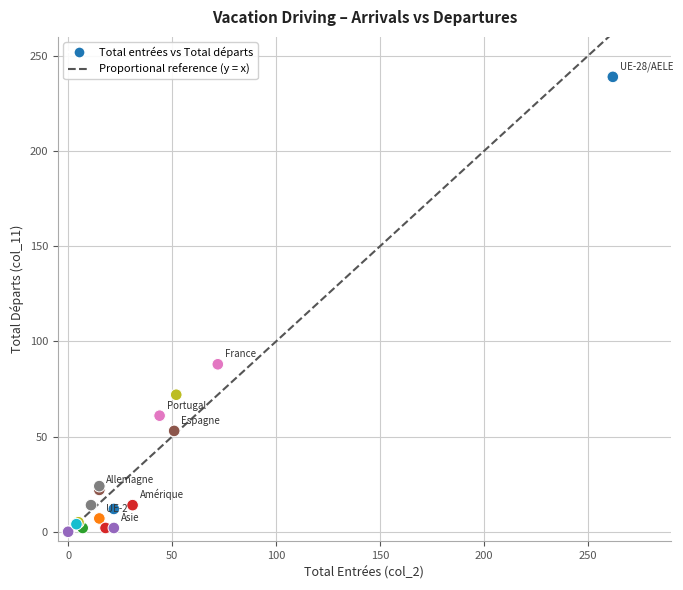

What Y value in the scatter plot is closest to 119?

88